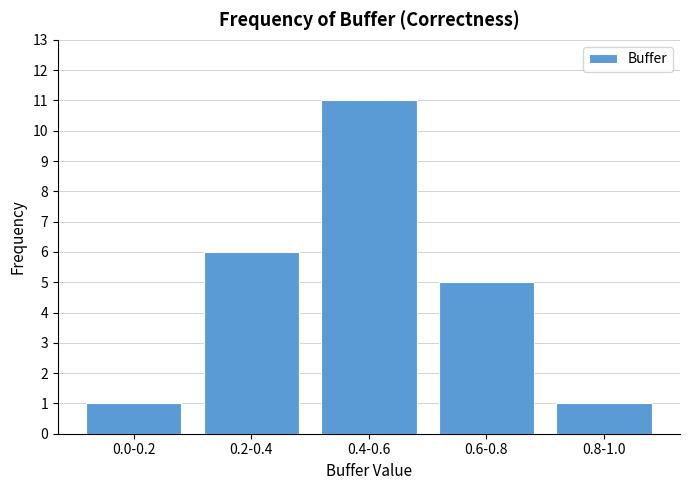

Reading left to right, transcribe all the data shown in this chart.

1	6	11	5	1